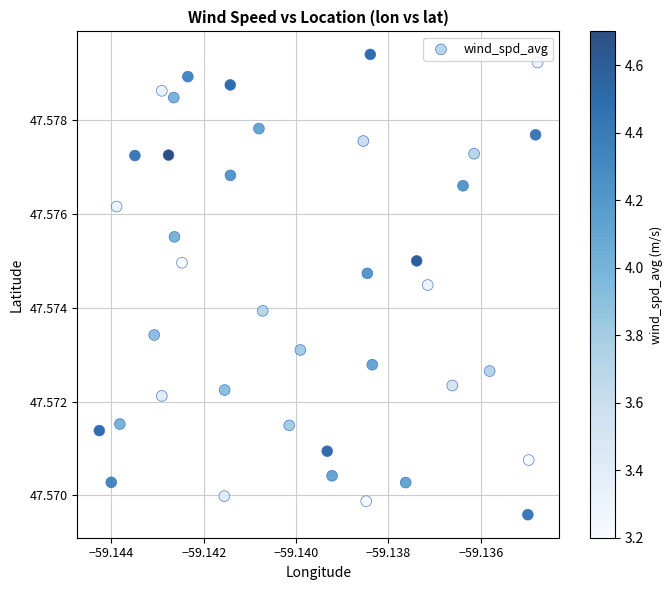

How many data points are displayed?

39